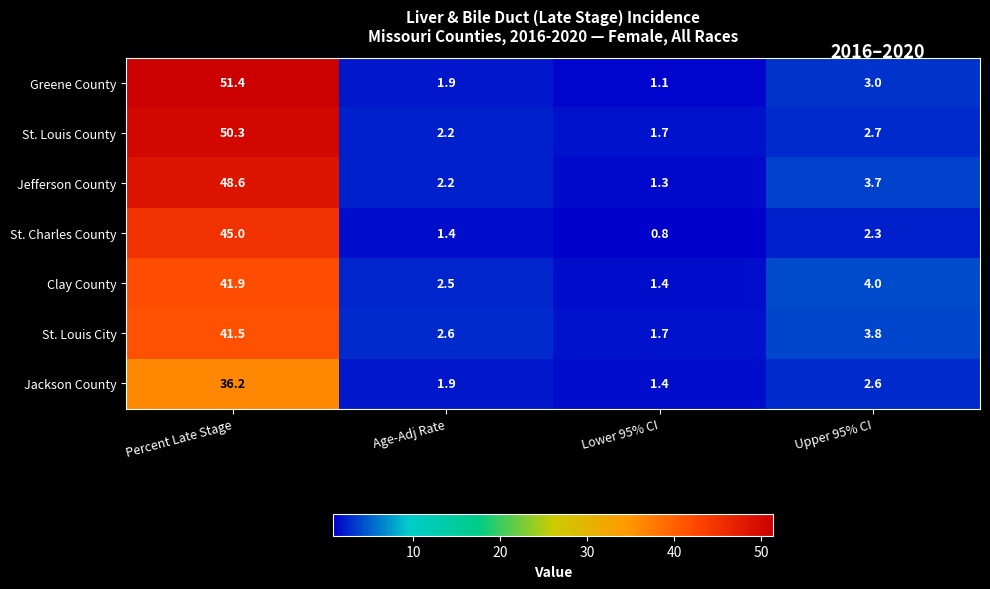

Reading left to right, transcribe all the data shown in this chart.

Greene County: 51.4	1.9	1.1	3.0
St. Louis County: 50.3	2.2	1.7	2.7
Jefferson County: 48.6	2.2	1.3	3.7
St. Charles County: 45.0	1.4	0.8	2.3
Clay County: 41.9	2.5	1.4	4.0
St. Louis City: 41.5	2.6	1.7	3.8
Jackson County: 36.2	1.9	1.4	2.6